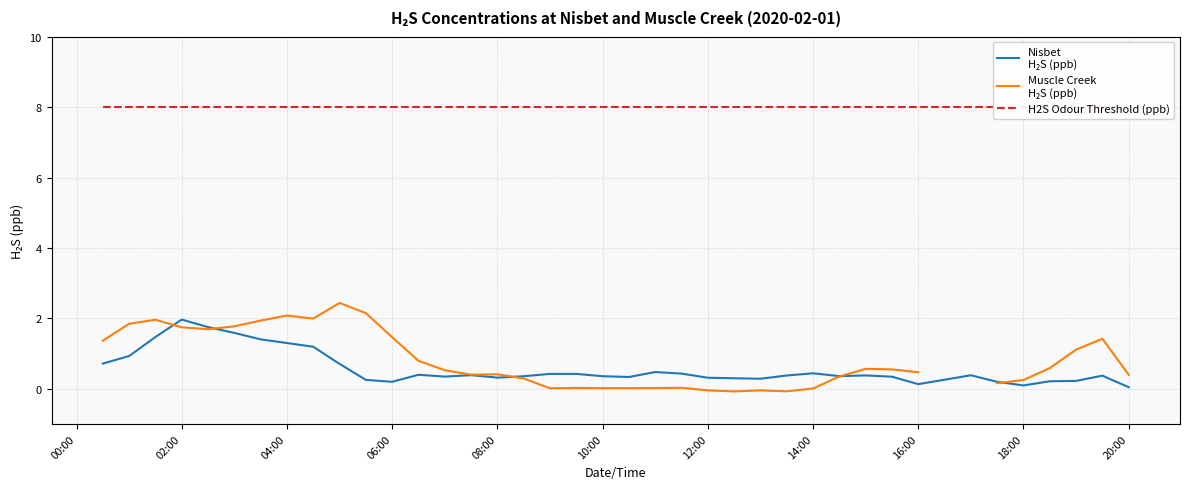

Does the chart display data point markers on the line(s)?

No